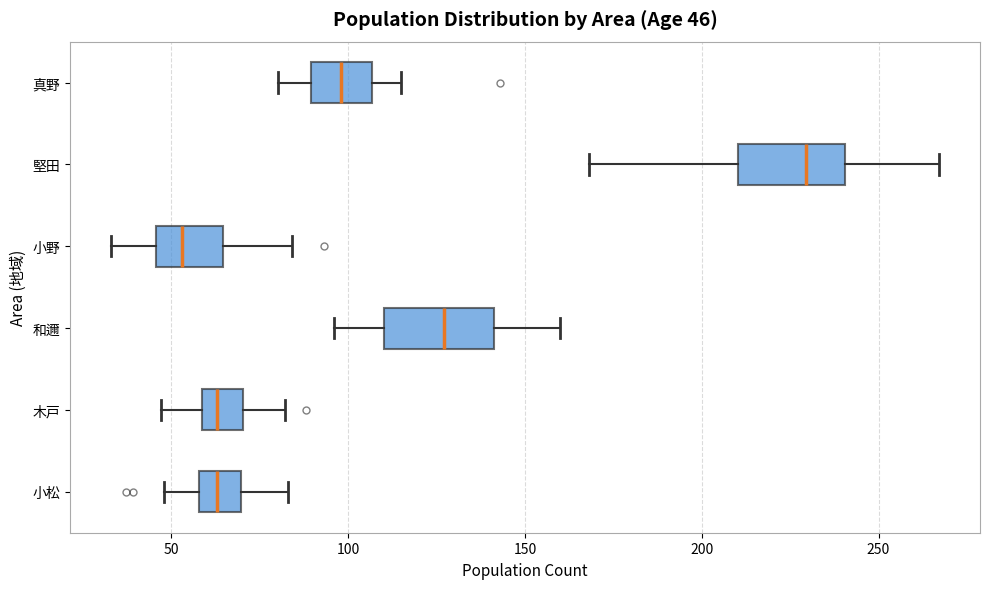

Which box's median line is the furthest to the right?

堅田